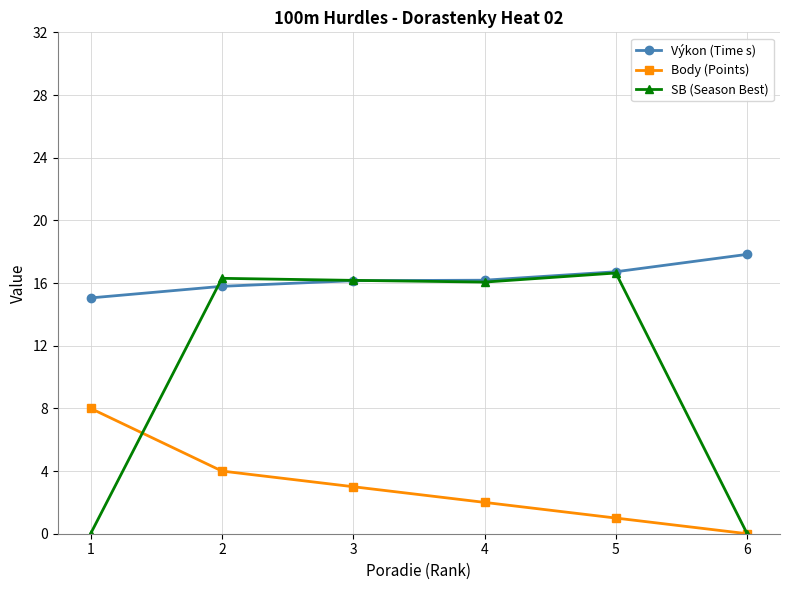

Count the Body (Points) values in the range 1 to 4.

4